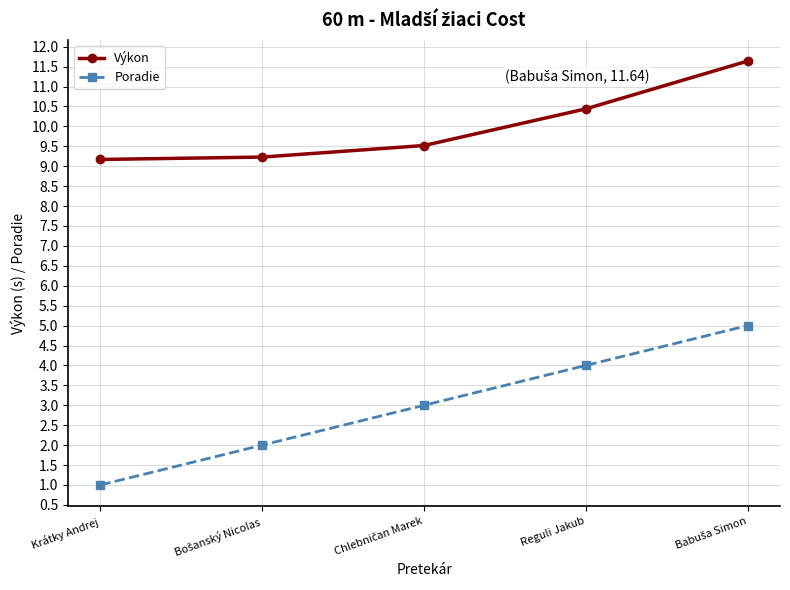

How many lines are shown in the chart?

2